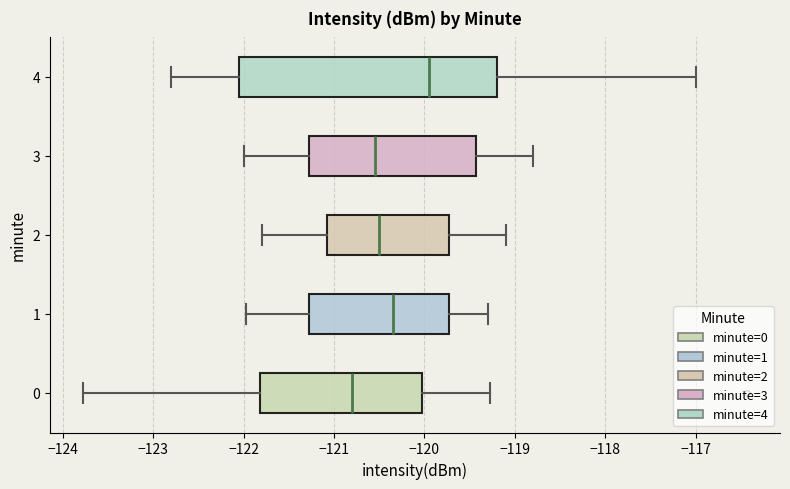

Which box is the widest, from its left edge to its right edge?

4